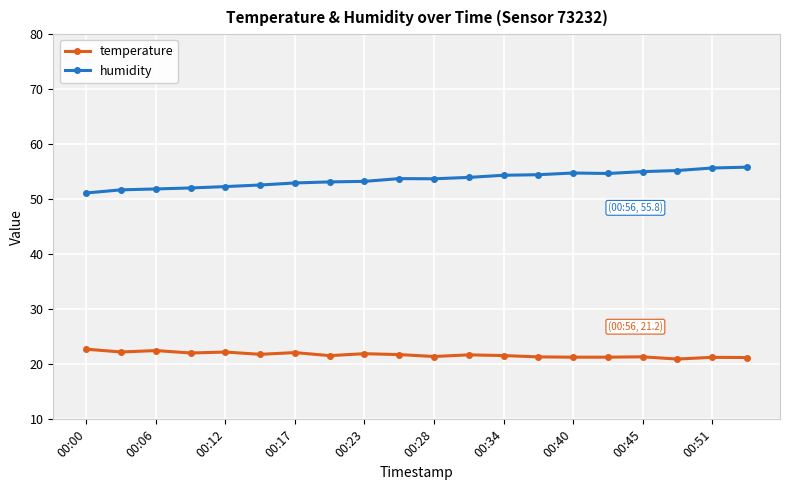

Which series has the largest total across all categories?

humidity